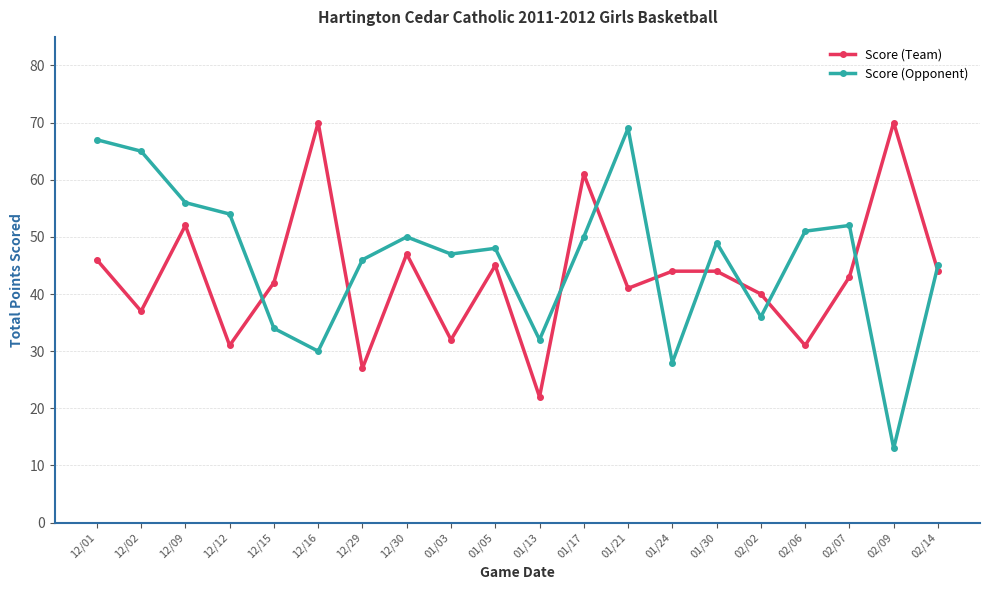

List the series in order of their overall mean, lowest first.

Score (Team), Score (Opponent)